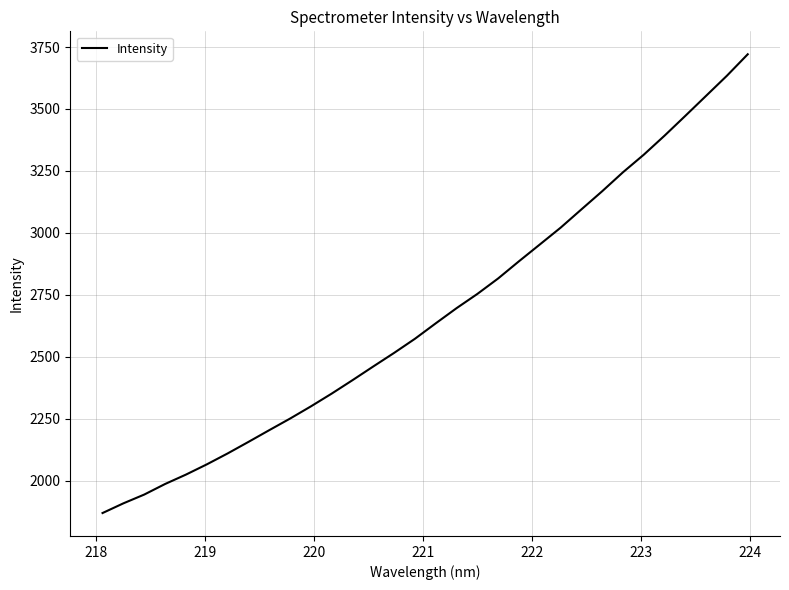

True or false: there are more than 2 points higher than both neighbors.

False